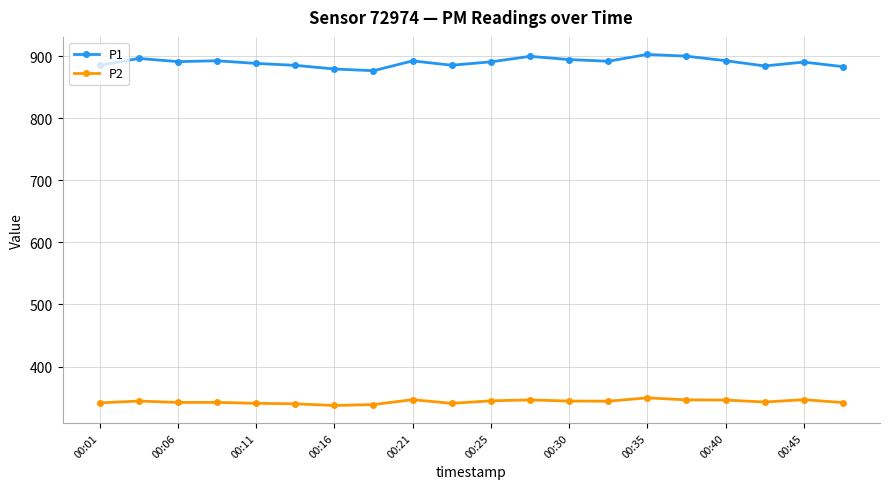

True or false: P2 has more than 2 interior local peaks.

True